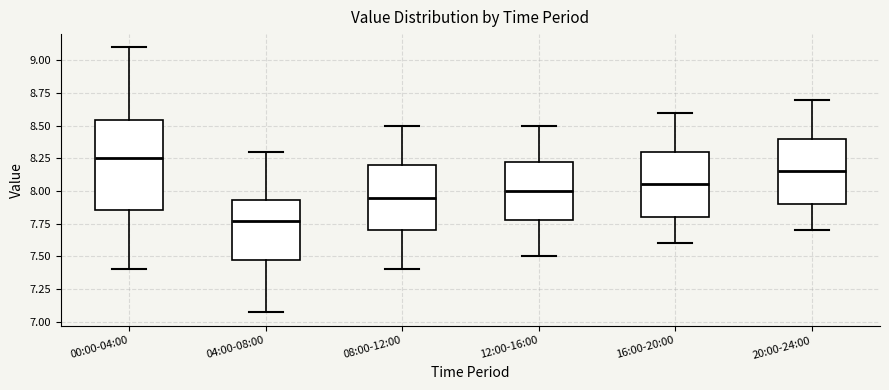

Reading left to right, read every box against the y-axis: the position of its median line, the range the box covers, and the ends of its whiskers. The values are not printed on the chart, so give them approximately, as read against the axis.

00:00-04:00: median 8.25, box 7.85 to 8.55, whiskers 7.40 to 9.10
04:00-08:00: median 7.75, box 7.50 to 7.95, whiskers 7.05 to 8.30
08:00-12:00: median 7.95, box 7.70 to 8.20, whiskers 7.40 to 8.50
12:00-16:00: median 8.00, box 7.80 to 8.25, whiskers 7.50 to 8.50
16:00-20:00: median 8.05, box 7.80 to 8.30, whiskers 7.60 to 8.60
20:00-24:00: median 8.15, box 7.90 to 8.40, whiskers 7.70 to 8.70